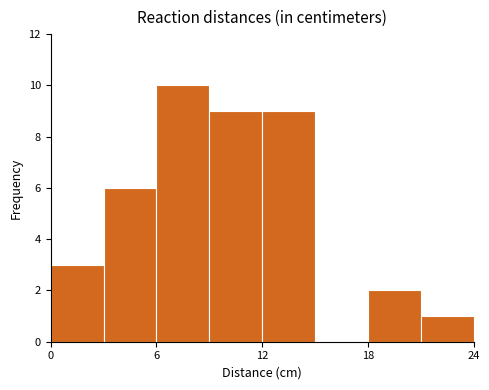

Around what value on the x-axis is the tallest bar? Give the approximate position of its centre, as read against the axis.

8